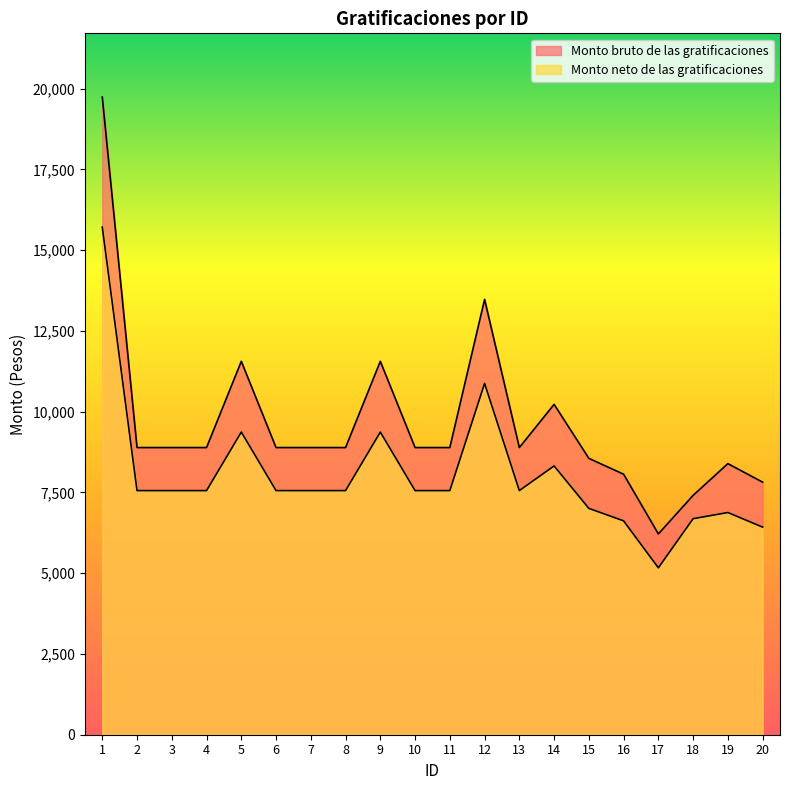

What is the lowest value of the Monto bruto de las gratificaciones series?

6215.7